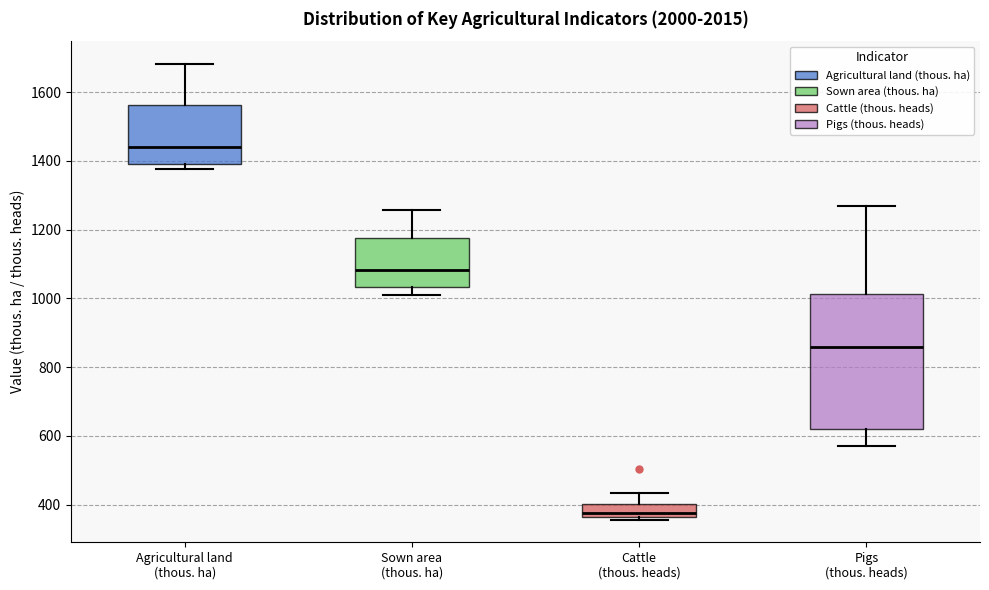

Reading left to right, read every box against the y-axis: the position of its median line, the range the box covers, and the ends of its whiskers. The values are not printed on the chart, so give them approximately, as read against the axis.

Agricultural land (thous. ha): median 1440, box 1400 to 1560, whiskers 1380 to 1680
Sown area (thous. ha): median 1080, box 1040 to 1180, whiskers 1000 to 1260
Cattle (thous. heads): median 380, box 360 to 400, whiskers 360 (just below the box's lower edge) to 440
Pigs (thous. heads): median 860, box 620 to 1020, whiskers 560 to 1260